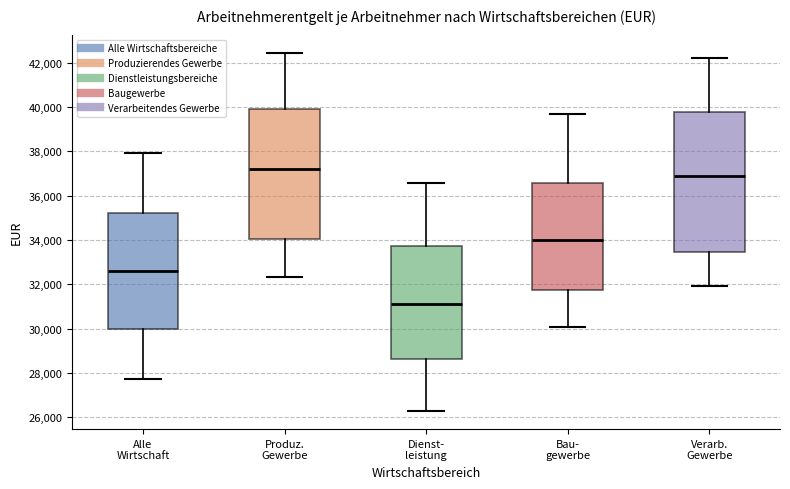

Reading left to right, transcribe this box plot: for each box, give where its median line is, the range the box spans, and where its two whiskers end, as read against the y-axis. The values are not printed on the chart, so give them approximately, as read against the axis.

Alle Wirtschaft: median 32600, box 30000 to 35200, whiskers 27800 to 38000
Produz. Gewerbe: median 37200, box 34000 to 40000, whiskers 32400 to 42400
Dienst- leistung: median 31200, box 28600 to 33800, whiskers 26200 to 36600
Bau- gewerbe: median 34000, box 31800 to 36600, whiskers 30000 to 39600
Verarb. Gewerbe: median 36800, box 33400 to 39800, whiskers 32000 to 42200